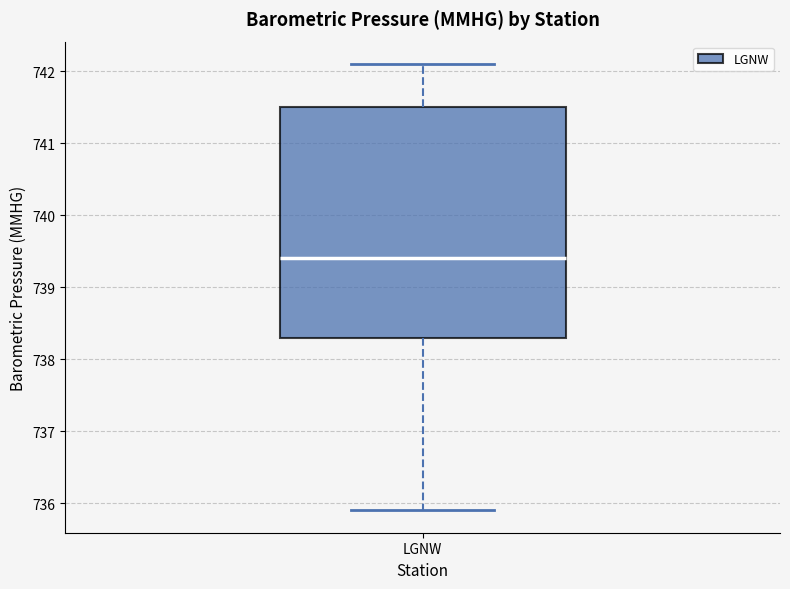

Transcribe this box plot: give where the median line is, the range the box spans, and where the two whiskers end, as read against the y-axis. The values are not printed on the chart, so give them approximately, as read against the axis.

median 739.4, box 738.3 to 741.5, whiskers 735.9 to 742.1